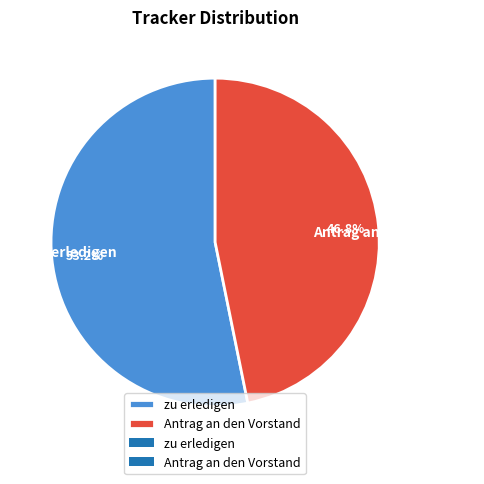

How many segments does this pie chart have?

2